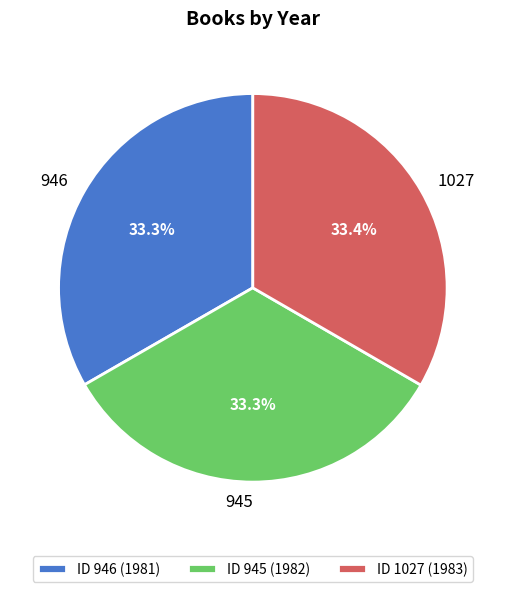

Do ID 1027 (1983) and ID 945 (1982) together represent more than half of the pie?

Yes